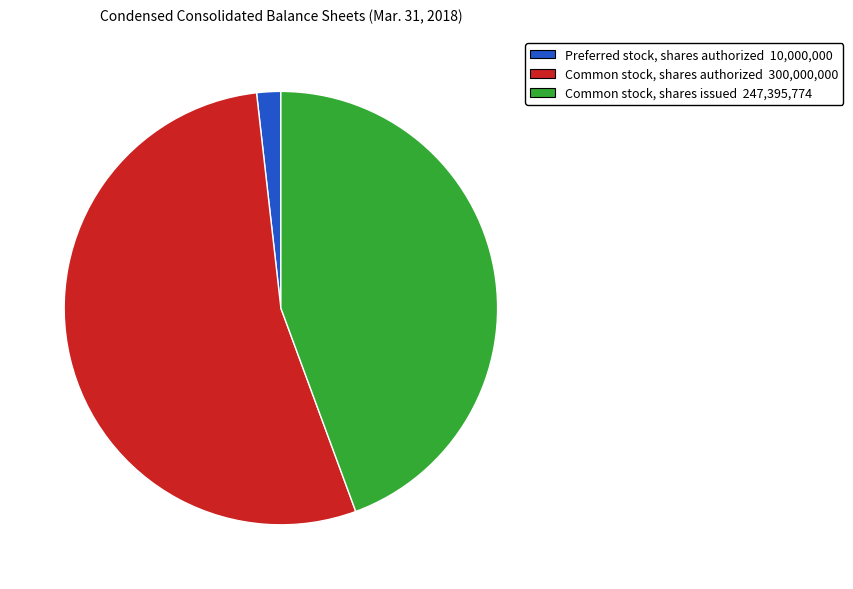

Is it true that Preferred stock, shares authorized is 2% of the pie?

True